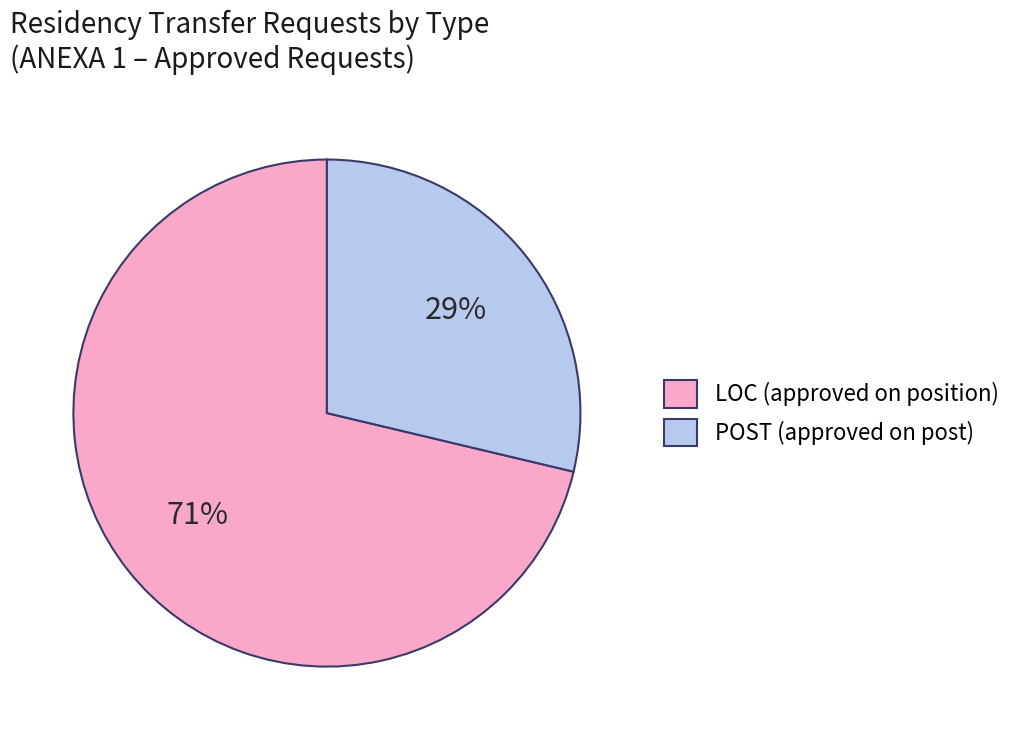

Is it true that LOC is 82% of the pie?

False